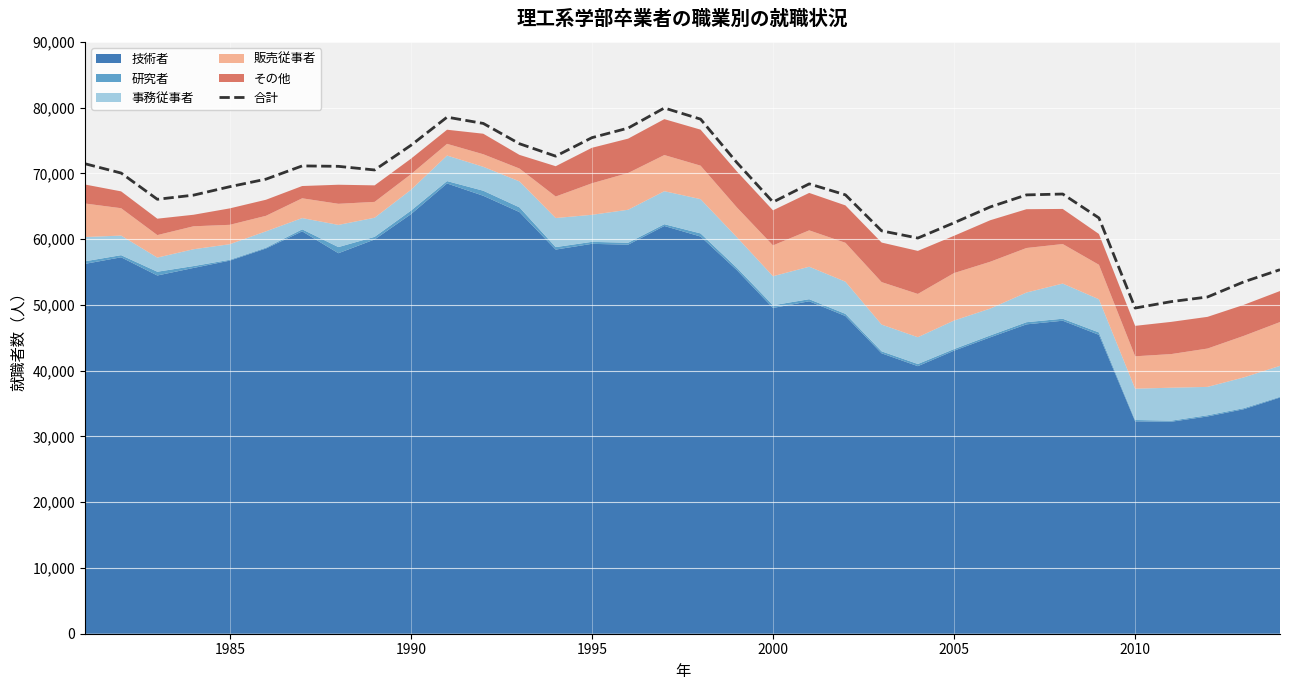

What is the difference between the maximum and second lowest values?

29443